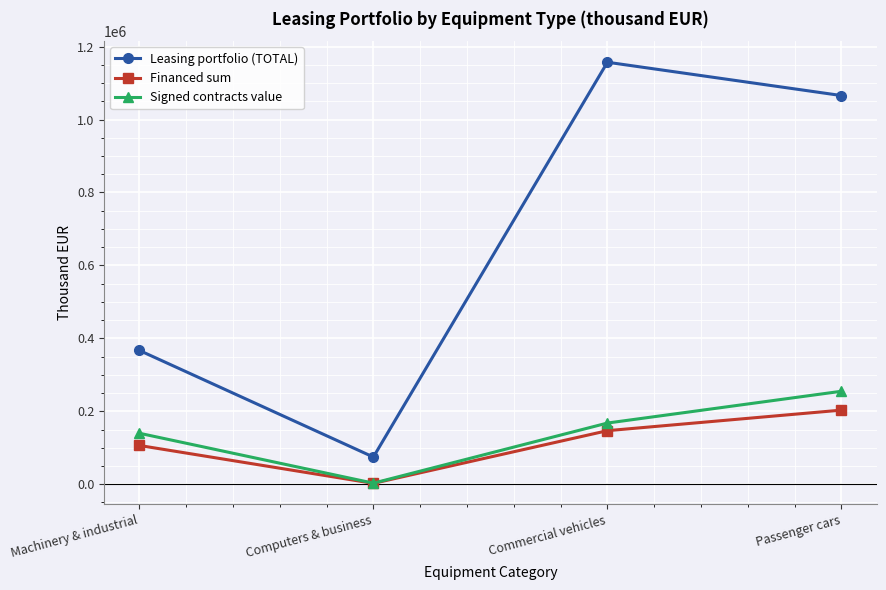

The Leasing portfolio (TOTAL) series shows 28975.0 at Computers & business. True or false?

False